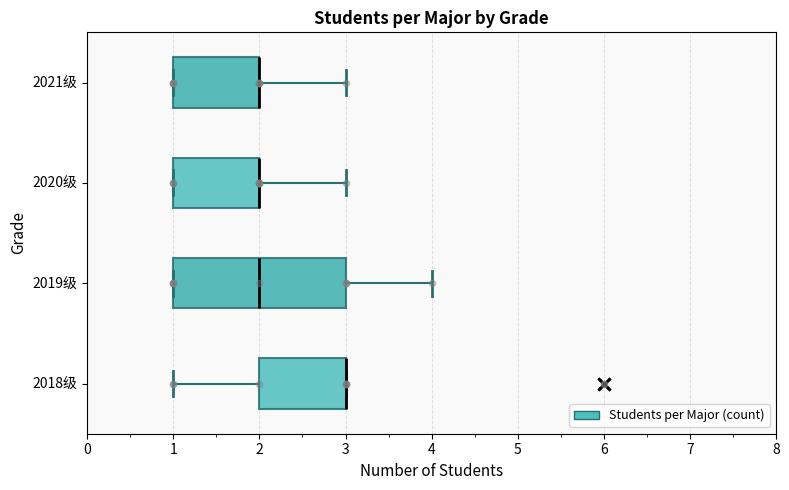

Comparing the boxes themselves (not the whiskers), which one is the widest?

2019级